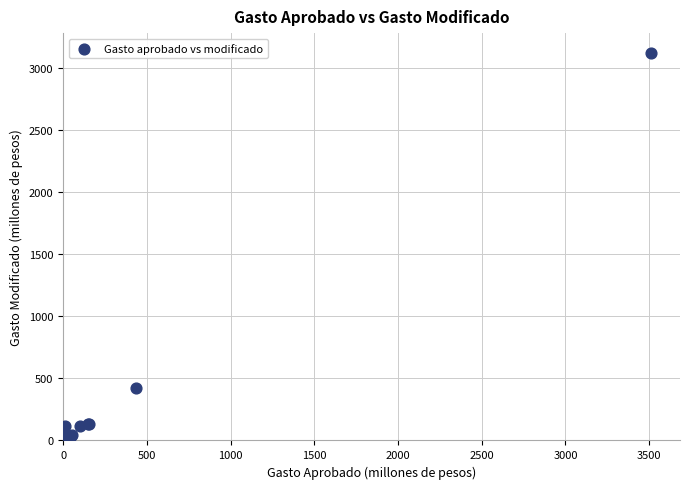

What Y value in the scatter plot is closest to 1560?

425.2